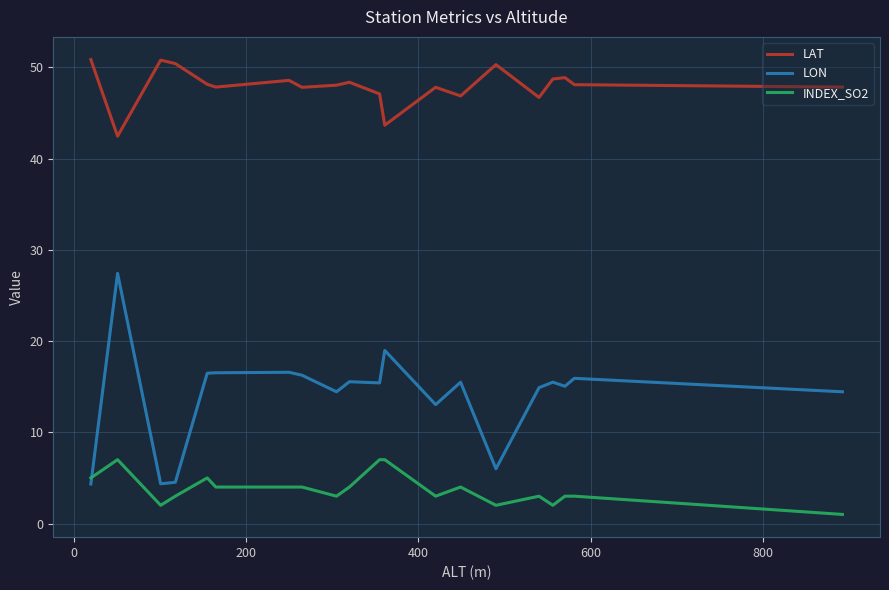

How many lines are shown in the chart?

3